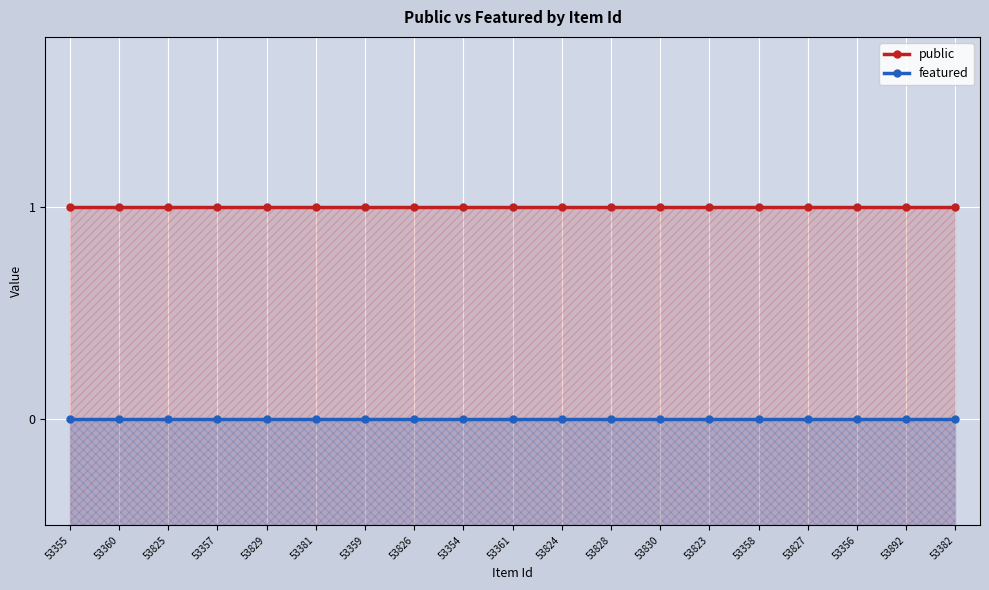

Which category has the lowest value in the featured series?

53355